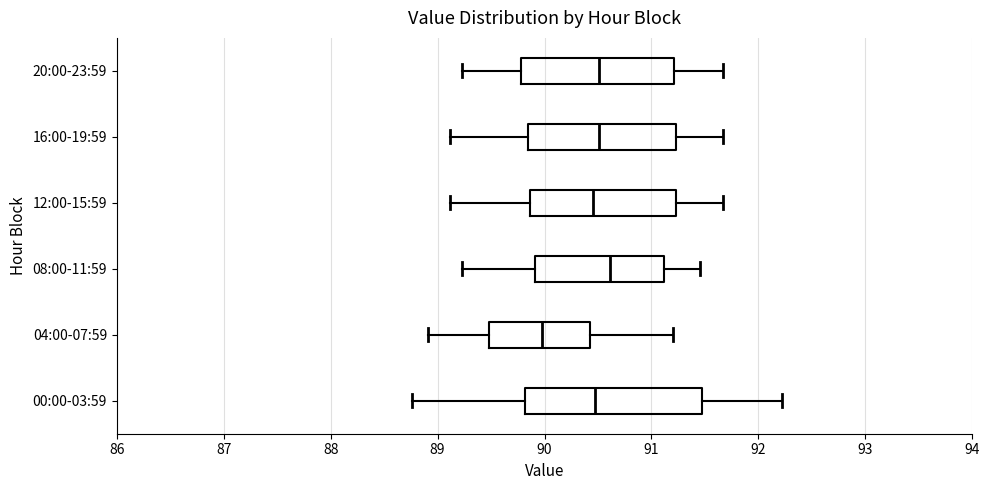

Reading bottom to top, transcribe this box plot: for each box, give where its median line is, the range the box spans, and where its two whiskers end, as read against the x-axis. The values are not printed on the chart, so give them approximately, as read against the axis.

00:00-03:59: median 90.5, box 89.8 to 91.5, whiskers 88.8 to 92.2
04:00-07:59: median 90.0, box 89.5 to 90.4, whiskers 88.9 to 91.2
08:00-11:59: median 90.6, box 89.9 to 91.1, whiskers 89.2 to 91.5
12:00-15:59: median 90.5, box 89.9 to 91.2, whiskers 89.1 to 91.7
16:00-19:59: median 90.5, box 89.8 to 91.2, whiskers 89.1 to 91.7
20:00-23:59: median 90.5, box 89.8 to 91.2, whiskers 89.2 to 91.7